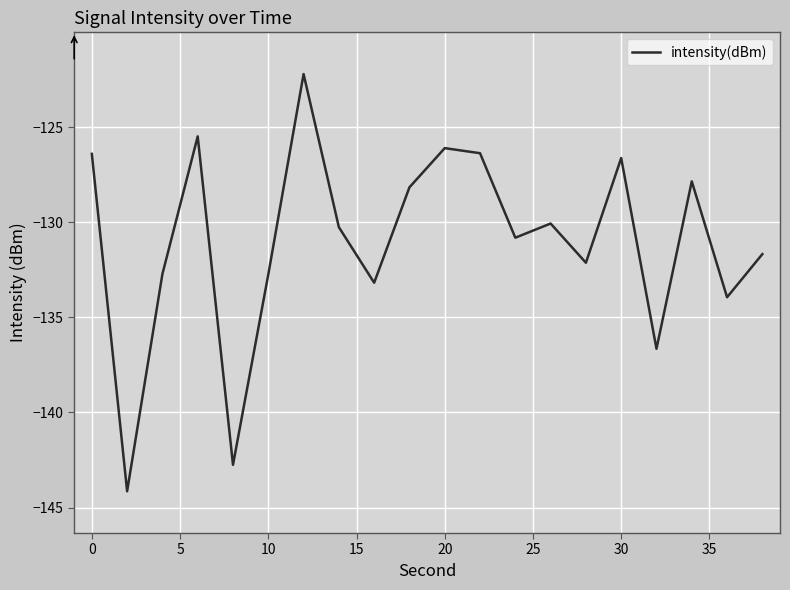

What is the average value?

-131.0